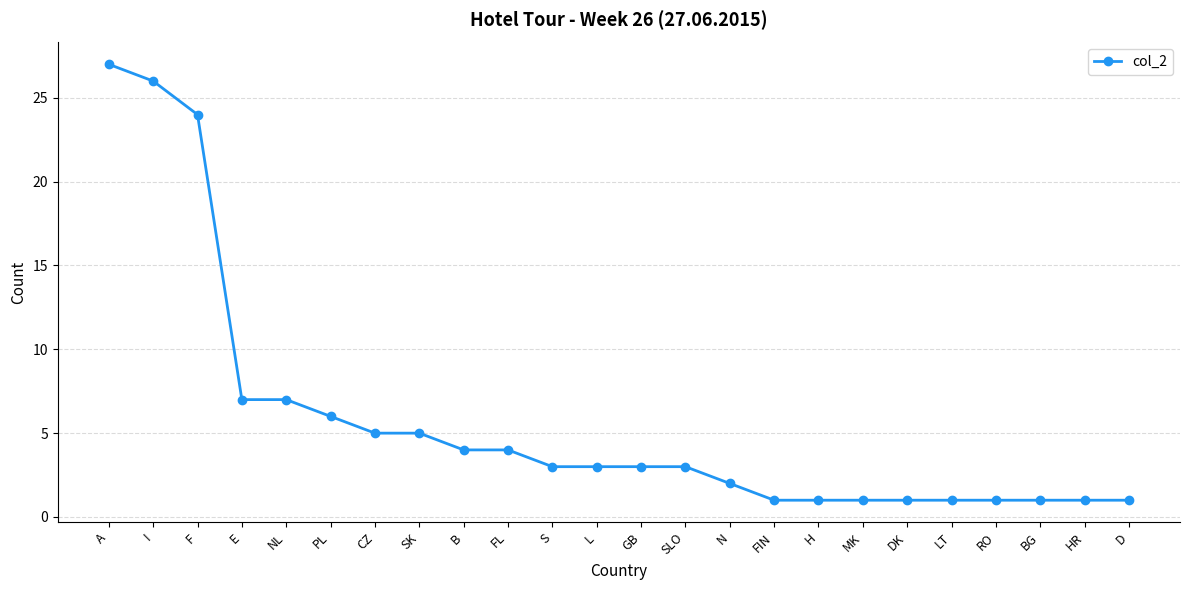

Between GB and DK, which is larger?

GB